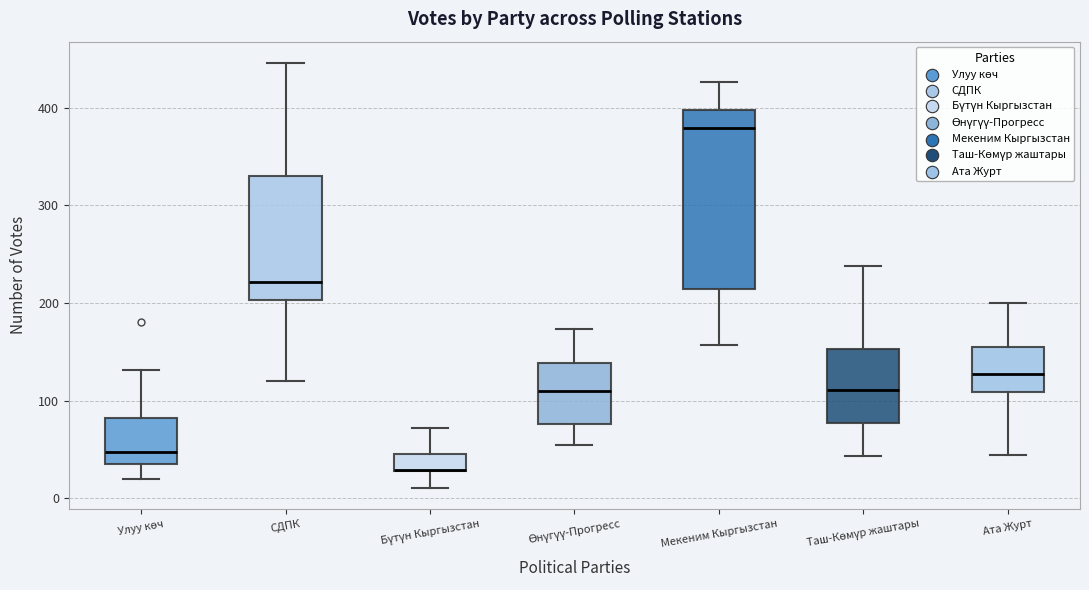

Reading left to right, read every box against the y-axis: the position of its median line, the range the box covers, and the ends of its whiskers. The values are not printed on the chart, so give them approximately, as read against the axis.

Улуу көч: median 50, box 40 to 80, whiskers 20 to 130
СДПК: median 220, box 200 to 330, whiskers 120 to 450
Бүтүн Кыргызстан: median 30 (drawn on the box's lower edge), box 30 to 50, whiskers 10 to 70
Өнүгүү-Прогресс: median 110, box 80 to 140, whiskers 60 to 170
Мекеним Кыргызстан: median 380, box 210 to 400, whiskers 160 to 430
Таш-Көмүр жаштары: median 110, box 80 to 150, whiskers 40 to 240
Ата Журт: median 130, box 110 to 160, whiskers 50 to 200